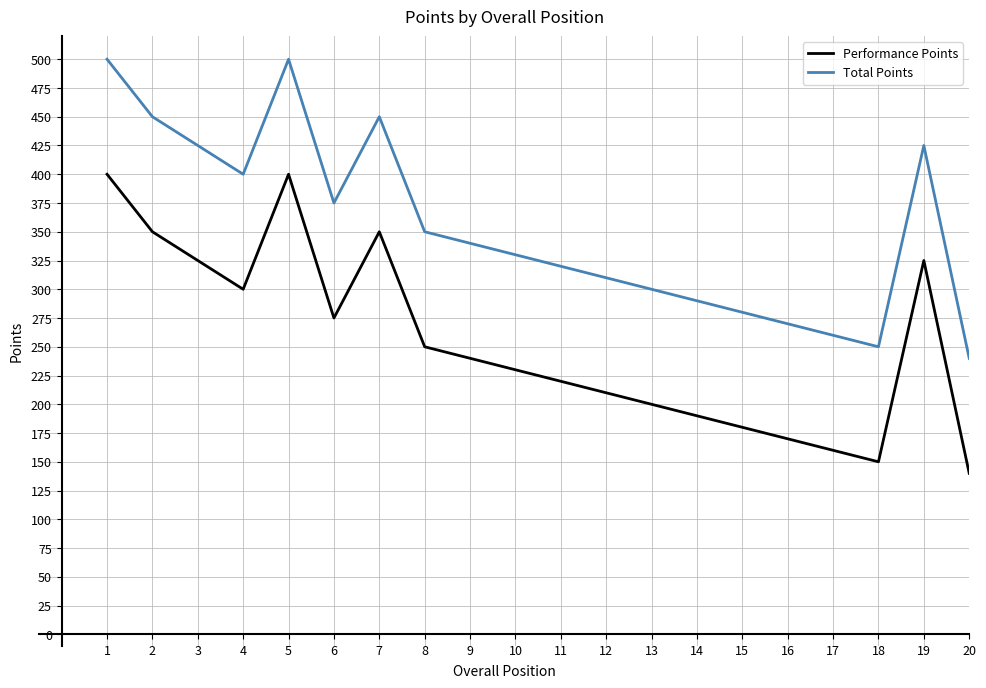

Is it true that Performance Points equals 170 at 16?

True